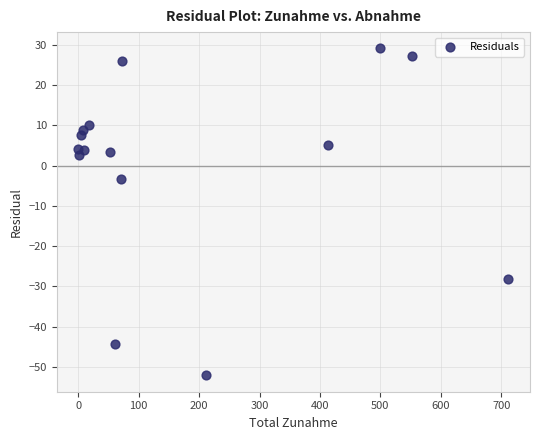

What Y value in the scatter plot is closest to -11?

-3.3